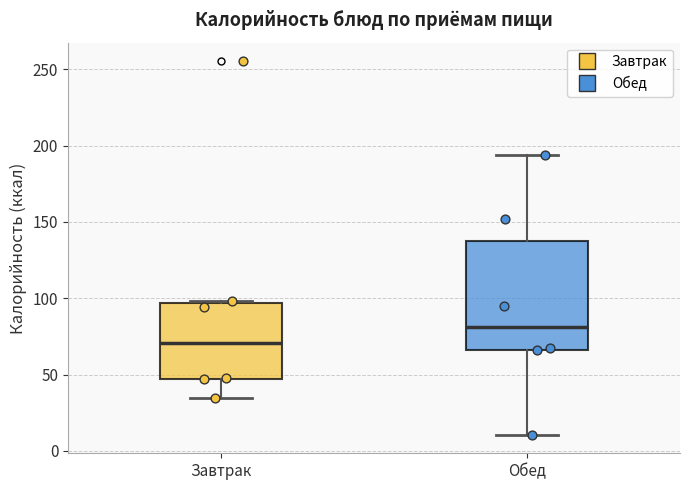

Where does the upper whisker of the box for Обед end on the y-axis? The values are not printed on the chart, so give them approximately, as read against the axis.

195